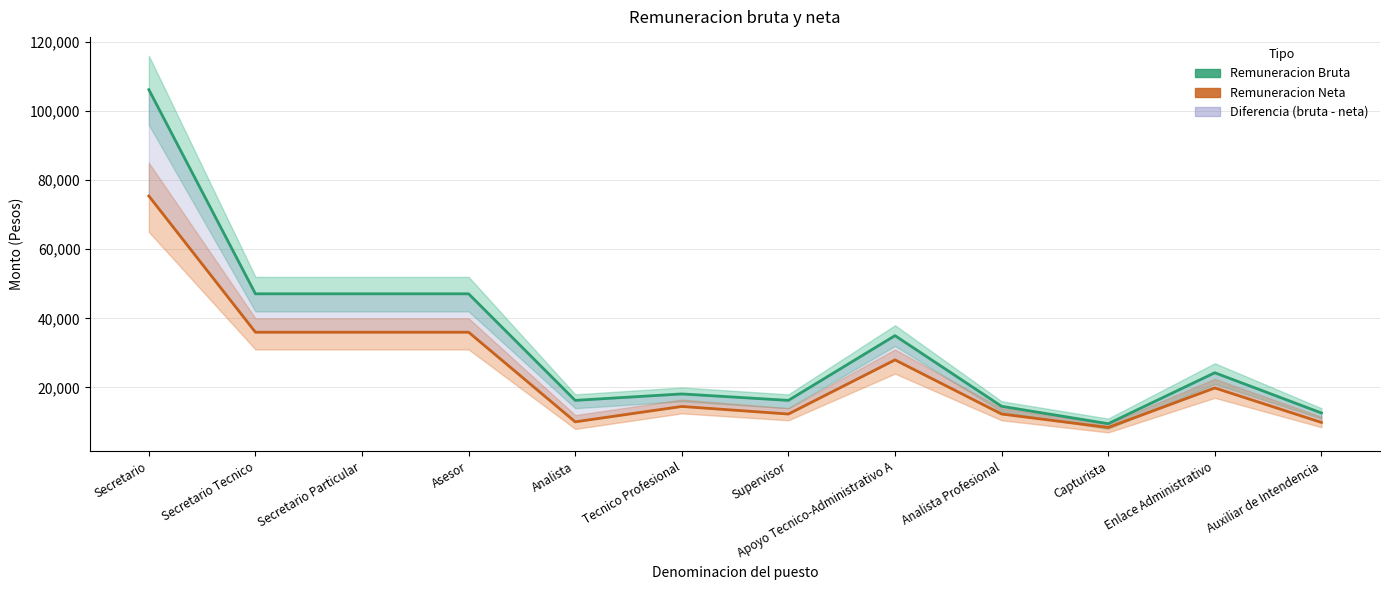

Where does the Remuneracion Neta series first go above 19855?

Secretario